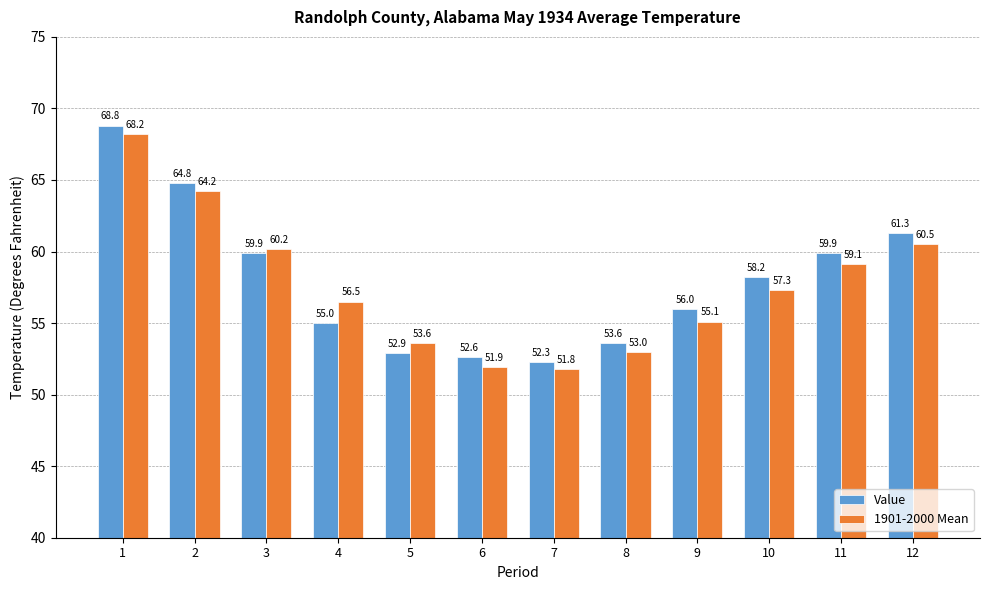

Is it true that 1901-2000 Mean equals 92.5 at 11?

False